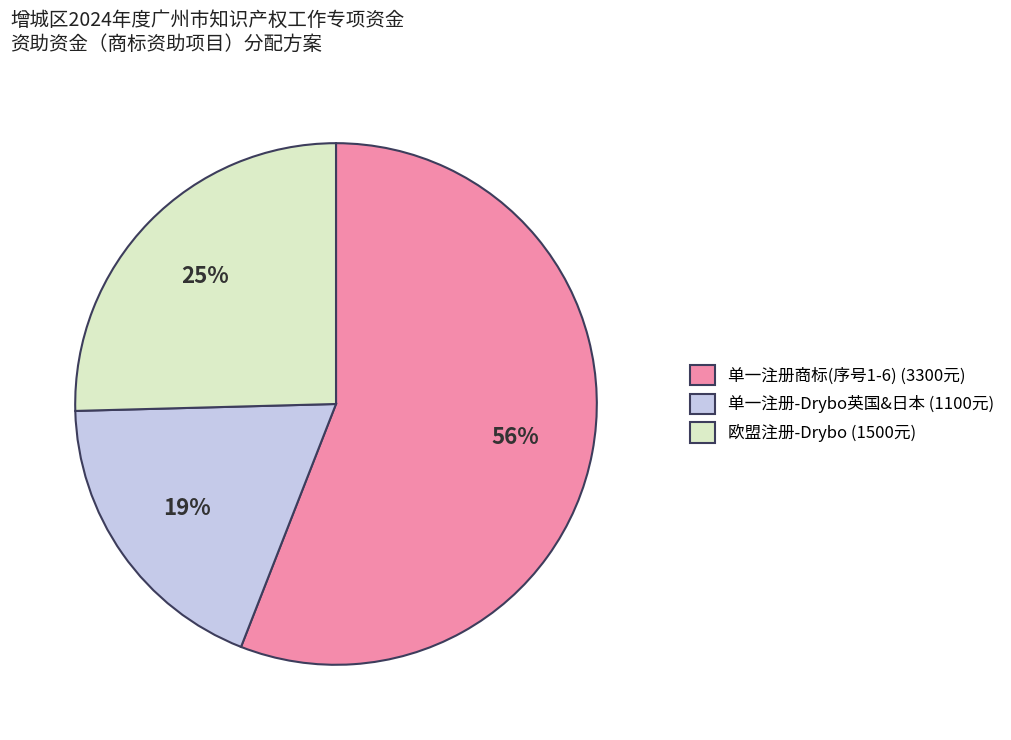

Rank the categories by value from highest to lowest.

单一注册商标(序号1-6) (3300元), 欧盟注册-Drybo (1500元), 单一注册-Drybo英国&日本 (1100元)